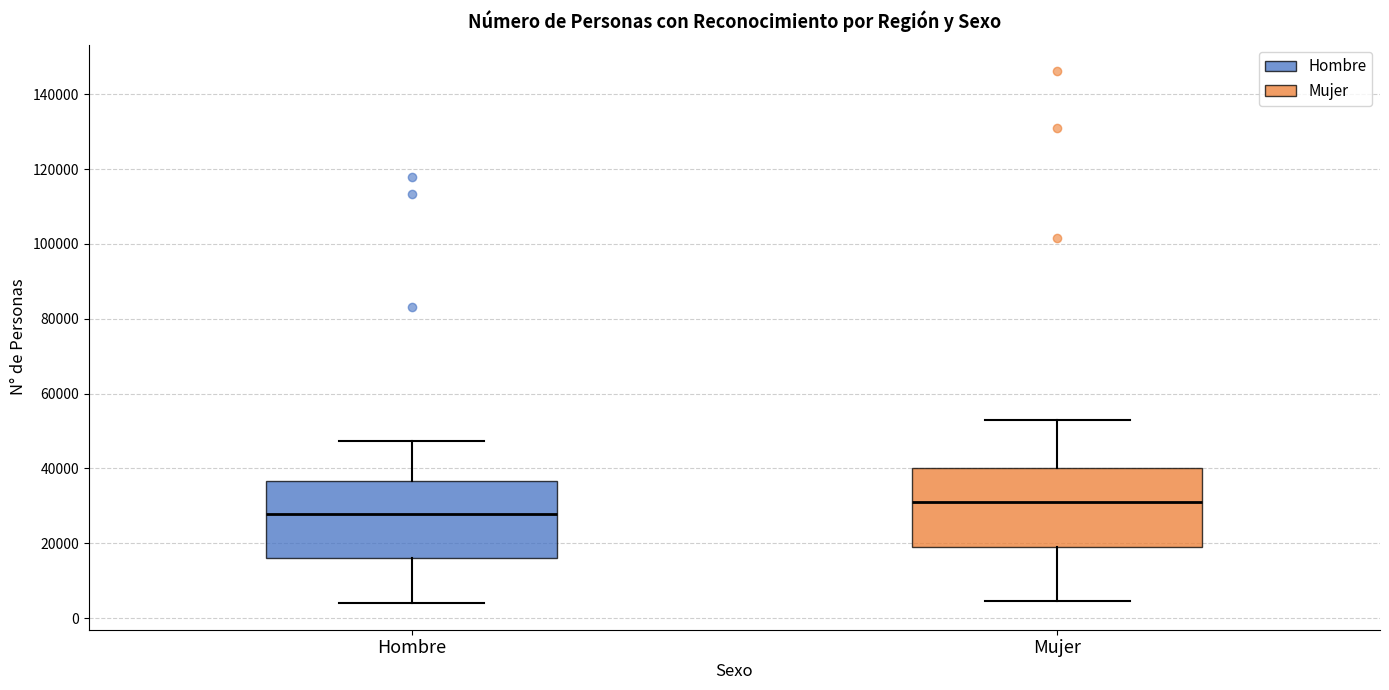

Where does the lower whisker of the box for Hombre end on the y-axis? The values are not printed on the chart, so give them approximately, as read against the axis.

4000